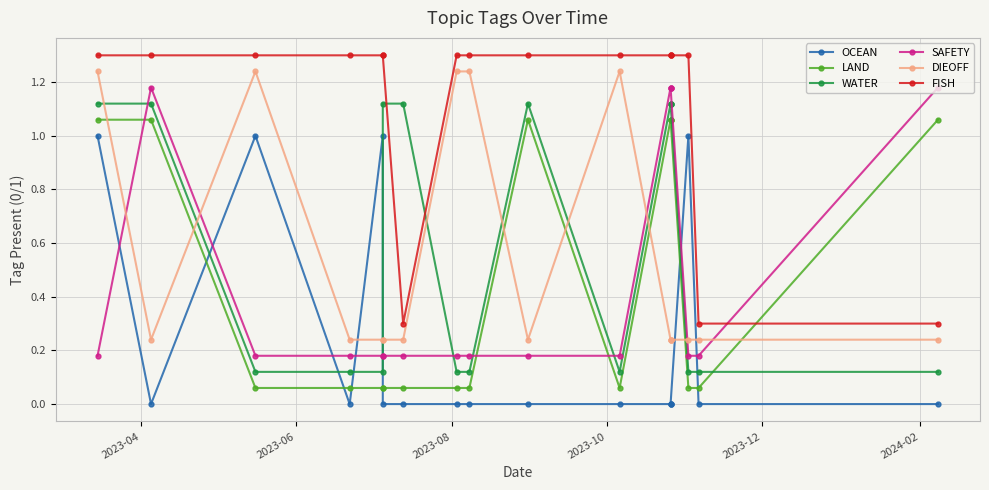

Rank the series by their maximum value, from lowest to highest.

OCEAN, LAND, WATER, SAFETY, DIEOFF, FISH